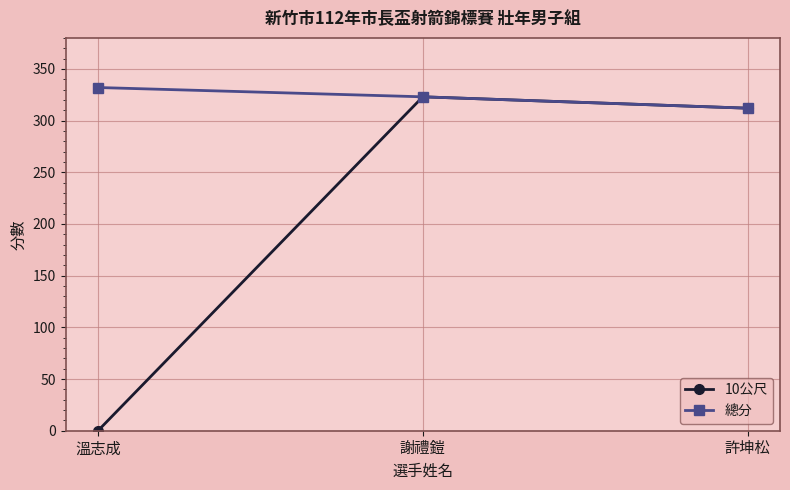

How many series are shown in this chart?

2